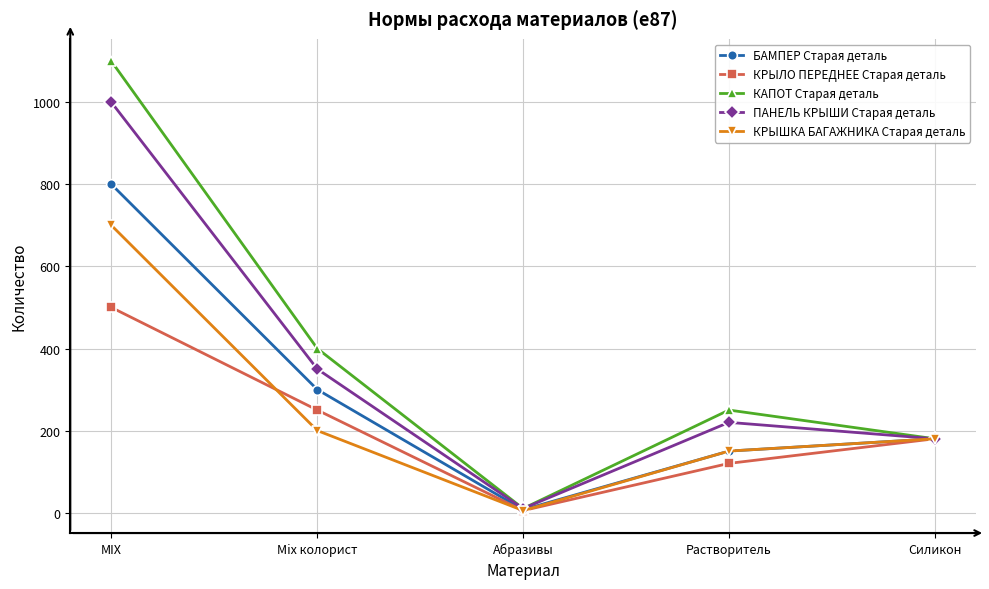

List the labels in order of КРЫШКА БАГАЖНИКА Старая деталь value, largest first.

MIX, Mix колорист, Силикон, Растворитель, Абразивы